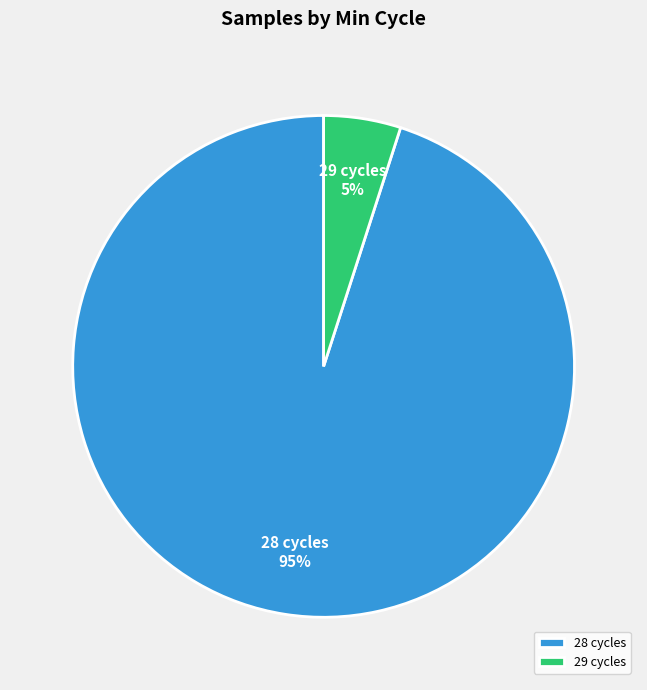

Count the number of slices in the pie.

2